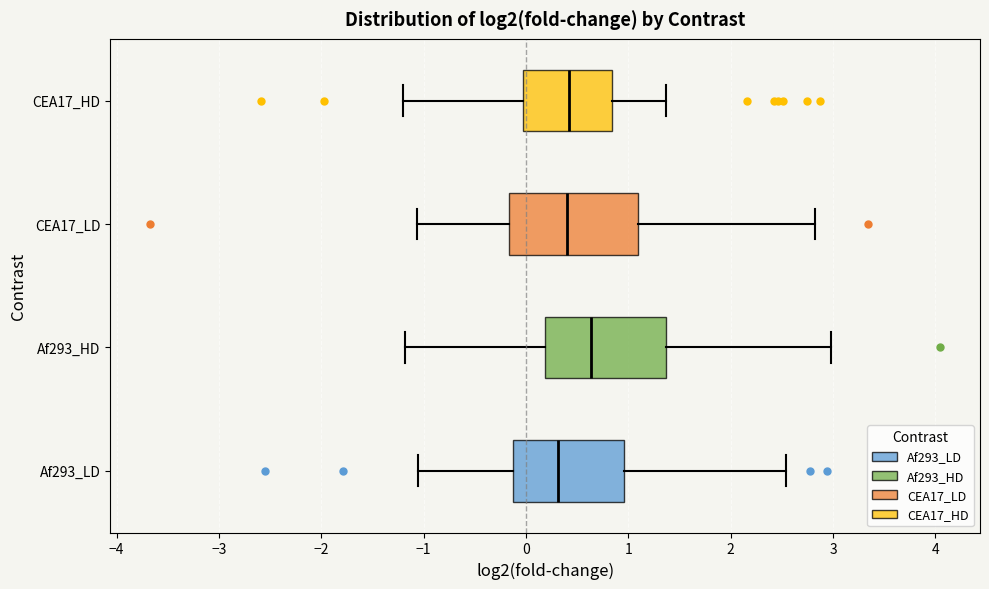

Reading bottom to top, transcribe this box plot: for each box, give where its median line is, the range the box spans, and where its two whiskers end, as read against the x-axis. The values are not printed on the chart, so give them approximately, as read against the axis.

Af293_LD: median 0.3, box -0.1 to 1.0, whiskers -1.1 to 2.5
Af293_HD: median 0.6, box 0.2 to 1.4, whiskers -1.2 to 3.0
CEA17_LD: median 0.4, box -0.2 to 1.1, whiskers -1.1 to 2.8
CEA17_HD: median 0.4, box 0.0 to 0.8, whiskers -1.2 to 1.4